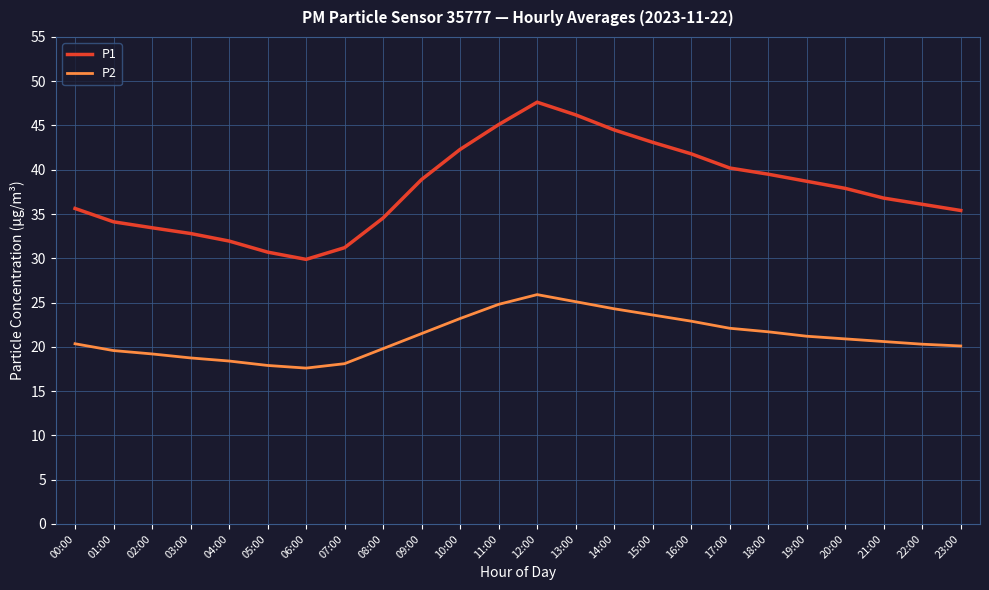

True or false: P2 and P1 cross at least once.

False